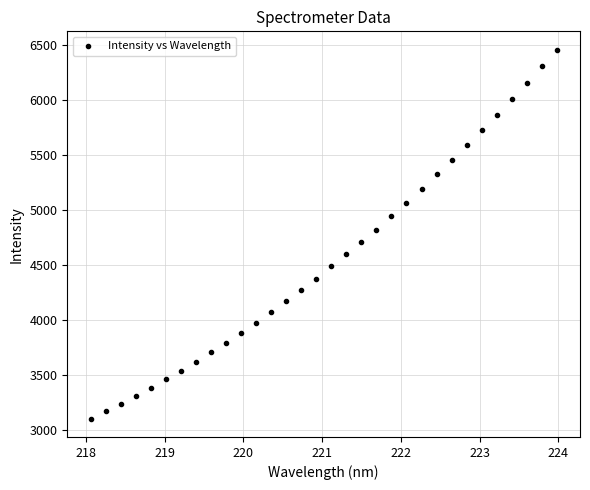

What is the range of Y values (max minus min)?

3348.6